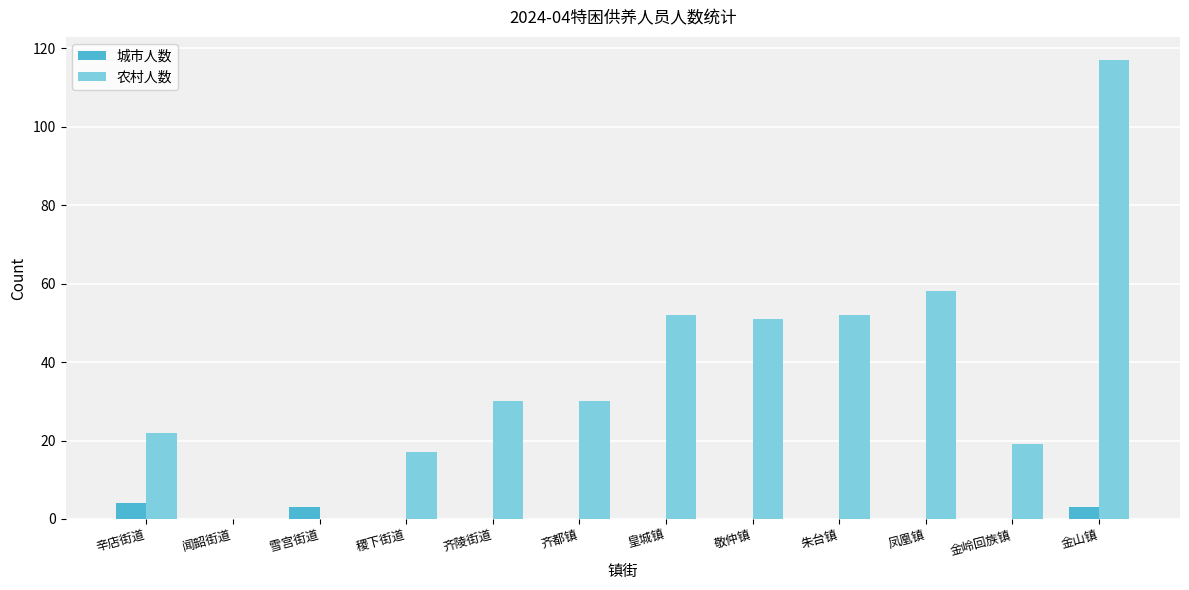

Are the bars horizontal?

No